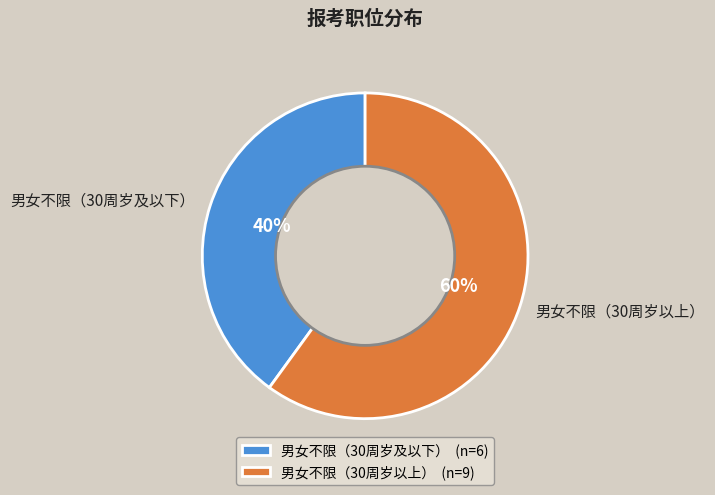

Is there a majority slice in this chart?

Yes